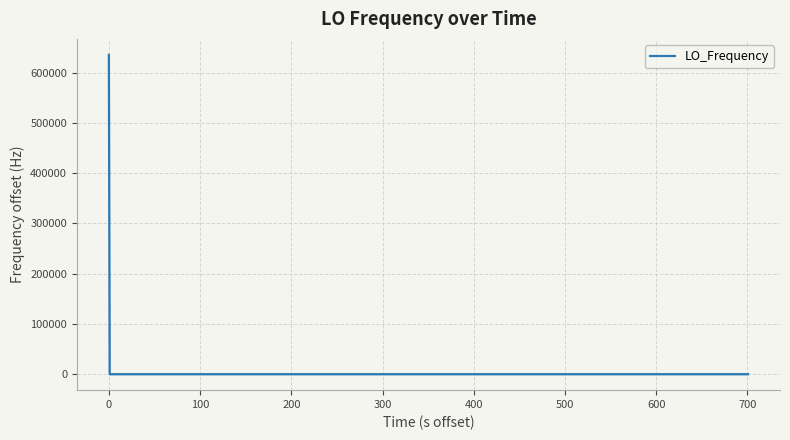

What is the maximum value shown in the chart?

635707.1